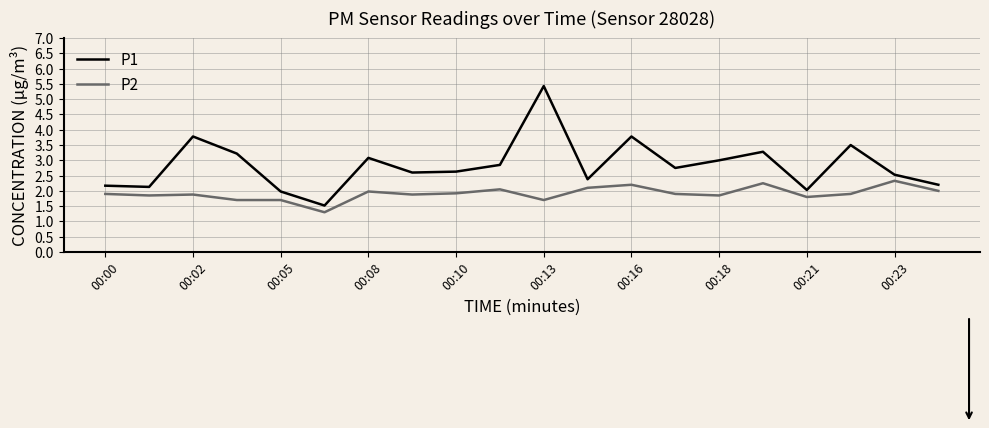

True or false: P2 and P1 intersect in this chart.

False